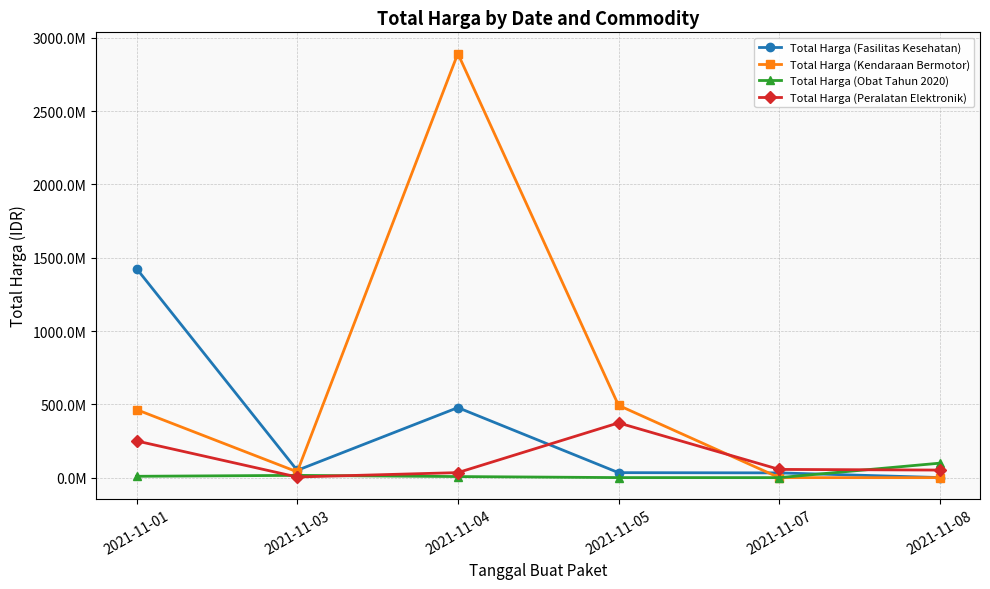

At which label does Total Harga (Kendaraan Bermotor) reach its minimum?

2021-11-07